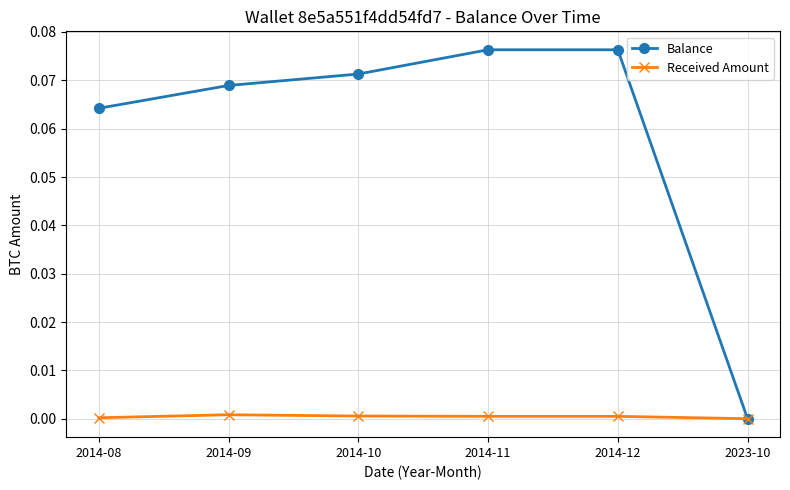

True or false: Received Amount has more than 2 interior local peaks.

False